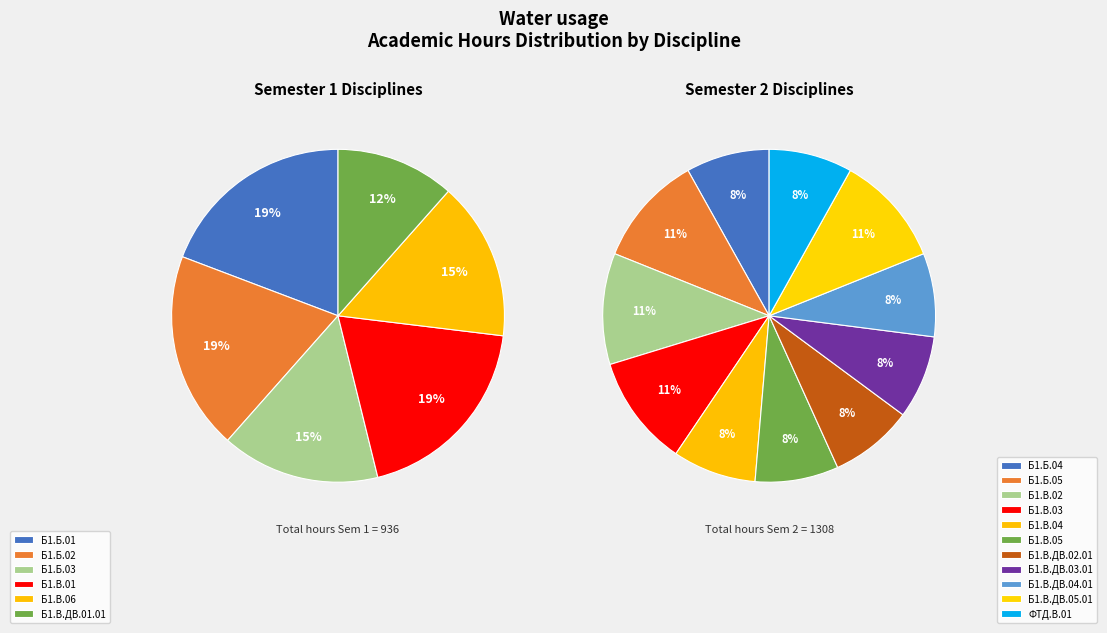

Is there a majority slice in this chart?

No